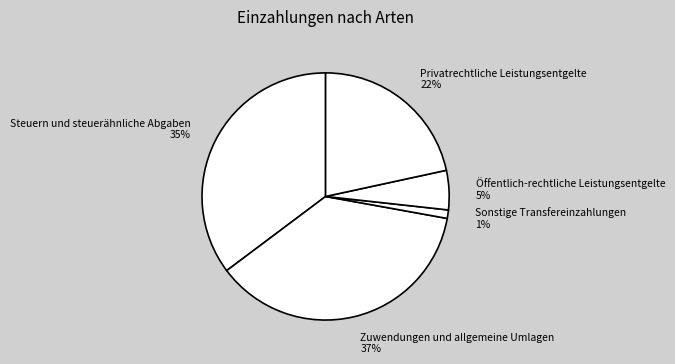

What percentage is the Steuern und steuerähnliche Abgaben slice, to the nearest percent?

35%